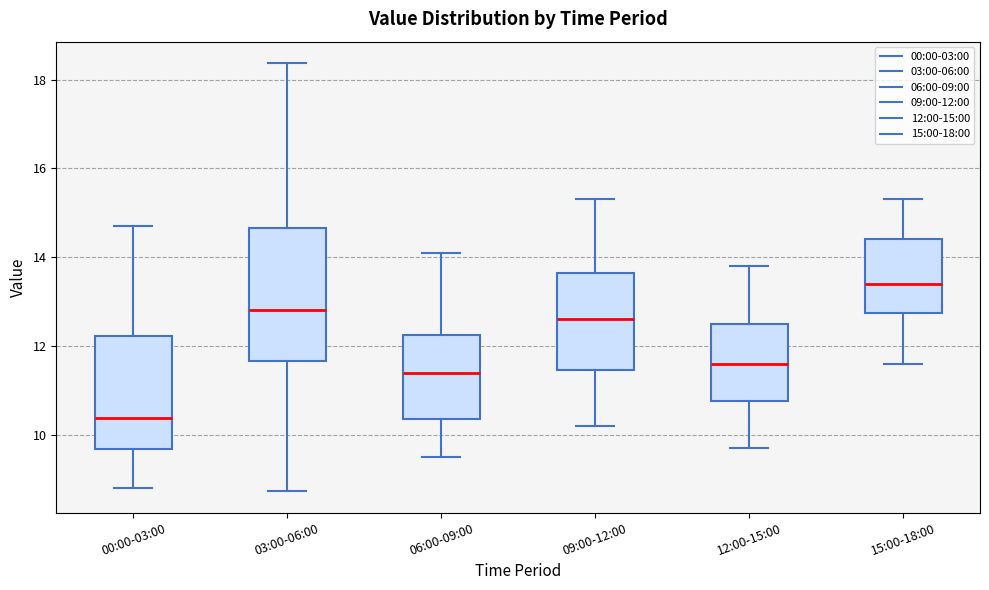

Which box has the highest median line?

15:00-18:00